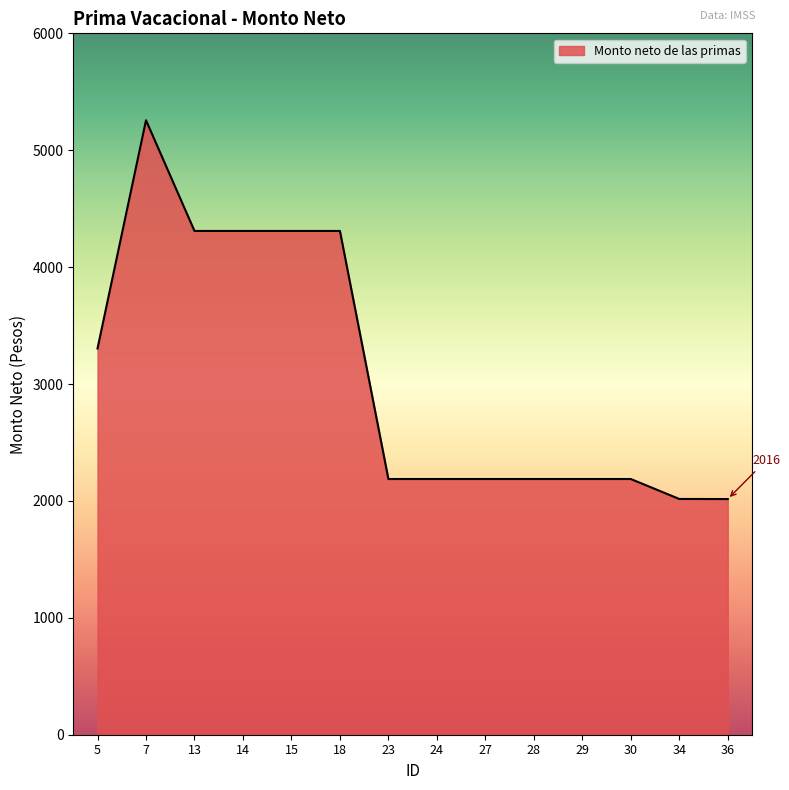

What is the change in value from 24 to 36?

-171.4